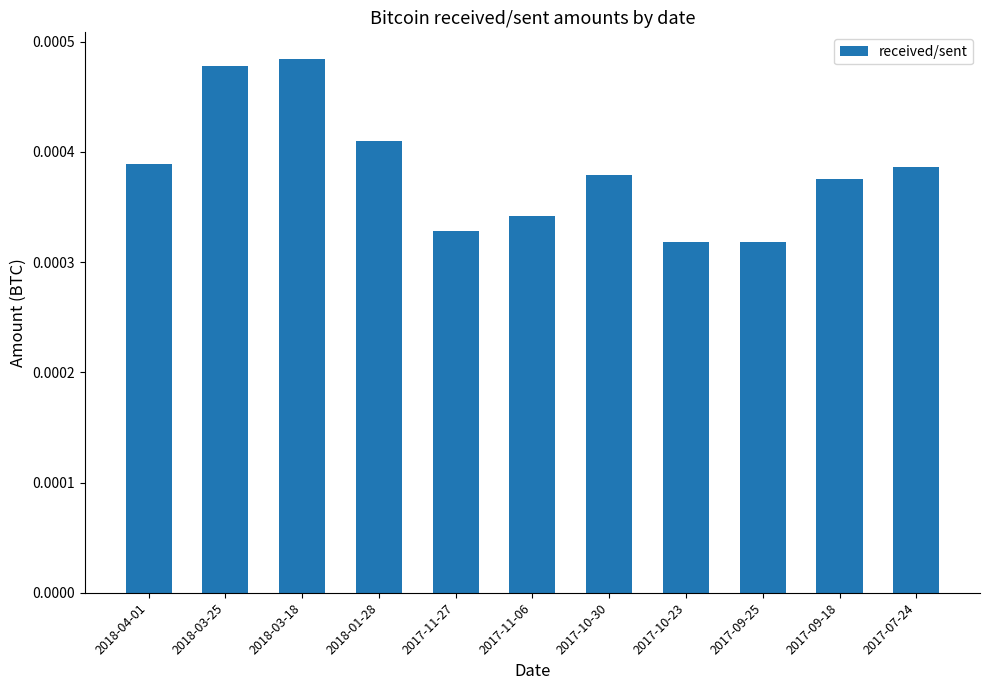

Are the bars horizontal?

No